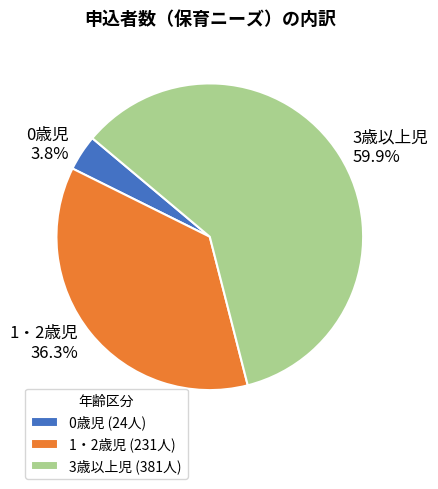

Between 1・2歳児 and 0歳児, which is larger?

1・2歳児